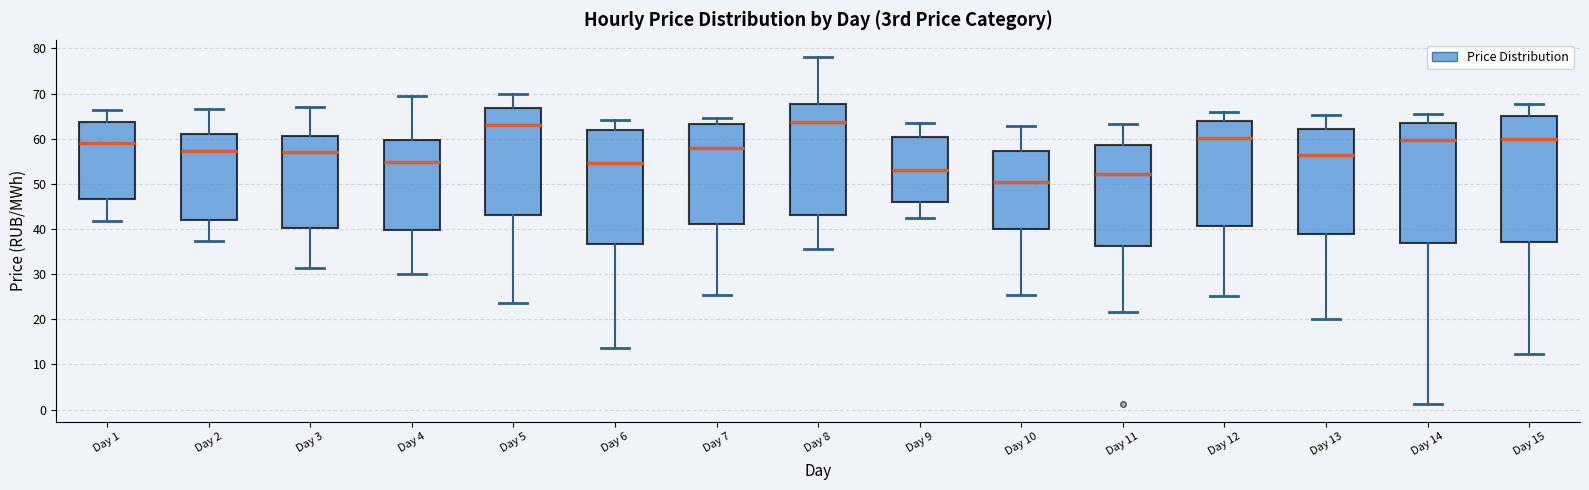

Reading left to right, transcribe this box plot: for each box, give where its median line is, the range the box spans, and where its two whiskers end, as read against the y-axis. The values are not printed on the chart, so give them approximately, as read against the axis.

Day 1: median 59, box 47 to 64, whiskers 42 to 66
Day 2: median 57, box 42 to 61, whiskers 37 to 67
Day 3: median 57, box 40 to 60, whiskers 31 to 67
Day 4: median 55, box 40 to 60, whiskers 30 to 69
Day 5: median 63, box 43 to 67, whiskers 24 to 70
Day 6: median 55, box 37 to 62, whiskers 14 to 64
Day 7: median 58, box 41 to 63, whiskers 25 to 64
Day 8: median 64, box 43 to 68, whiskers 36 to 78
Day 9: median 53, box 46 to 60, whiskers 42 to 63
Day 10: median 50, box 40 to 57, whiskers 25 to 63
Day 11: median 52, box 36 to 58, whiskers 22 to 63
Day 12: median 60, box 41 to 64, whiskers 25 to 66
Day 13: median 56, box 39 to 62, whiskers 20 to 65
Day 14: median 60, box 37 to 64, whiskers 1 to 65
Day 15: median 60, box 37 to 65, whiskers 12 to 68